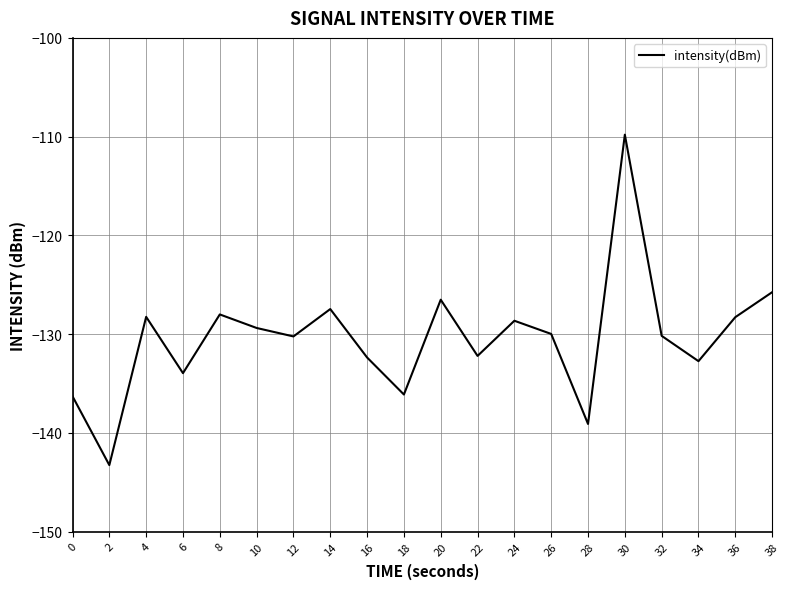

What is the difference between the values at 22 and 24?

3.6